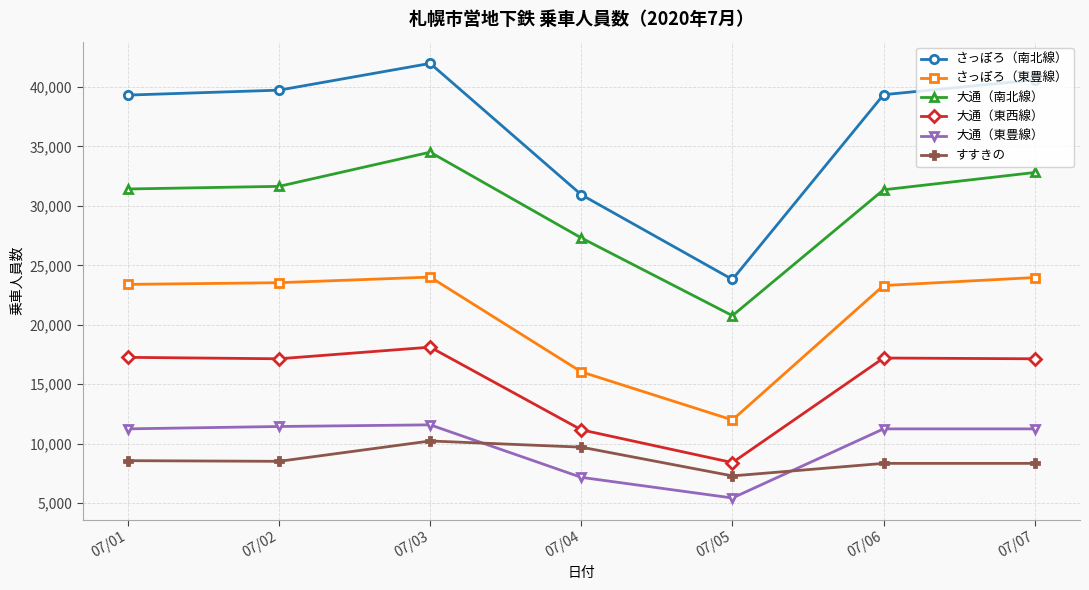

What is the sum of the すすきの values at 07/06 and 07/07?

16664